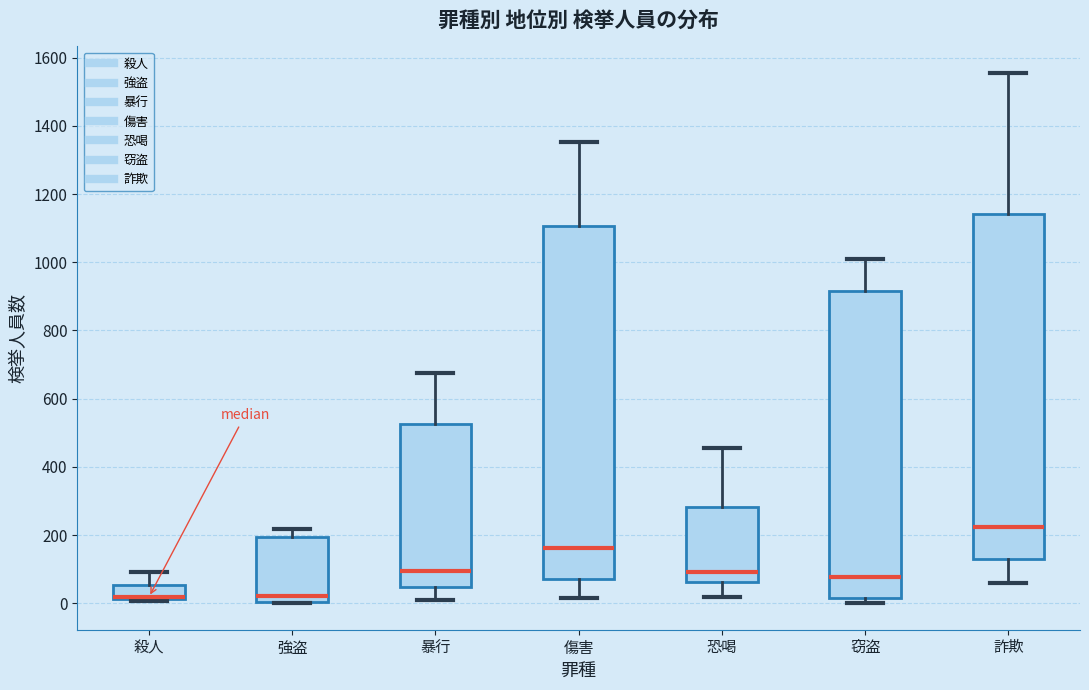

Reading left to right, read every box against the y-axis: the position of its median line, the range the box covers, and the ends of its whiskers. The values are not printed on the chart, so give them approximately, as read against the axis.

殺人: median 20 (drawn on the box's lower edge), box 20 to 60, whiskers 0 to 100
強盗: median 20, box 0 to 200, whiskers 0 to 220
暴行: median 100, box 40 to 520, whiskers 0 to 680
傷害: median 160, box 80 to 1100, whiskers 20 to 1360
恐喝: median 100, box 60 to 280, whiskers 20 to 460
窃盗: median 80, box 20 to 920, whiskers 0 to 1000
詐欺: median 220, box 140 to 1140, whiskers 60 to 1560